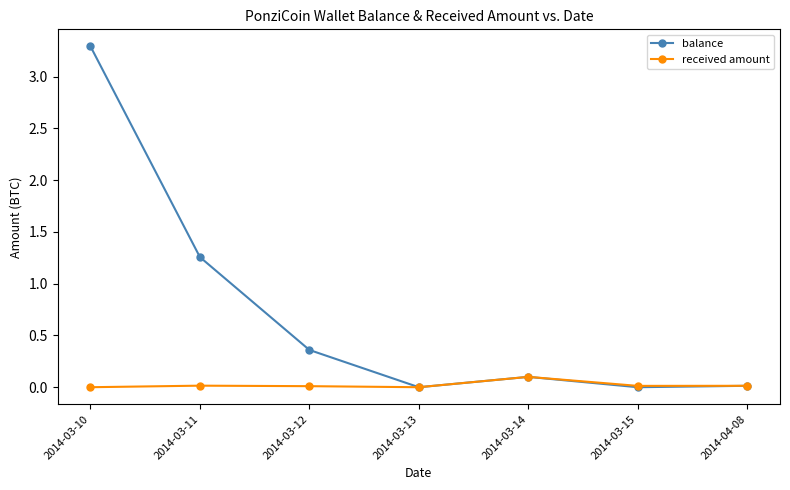

Does the chart display data point markers on the line(s)?

Yes